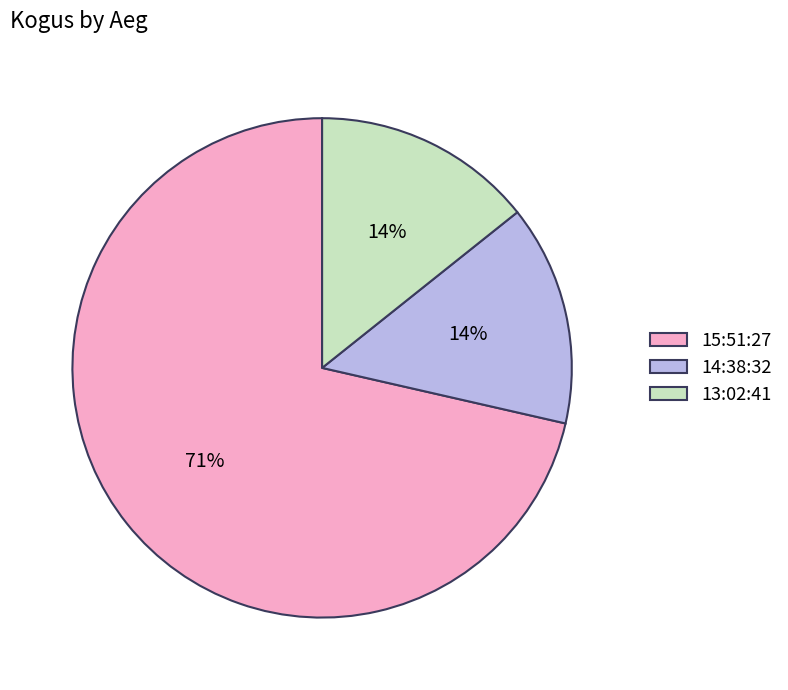

Approximately how many times larger is the value at 13:02:41 compared to 14:38:32?

1.0